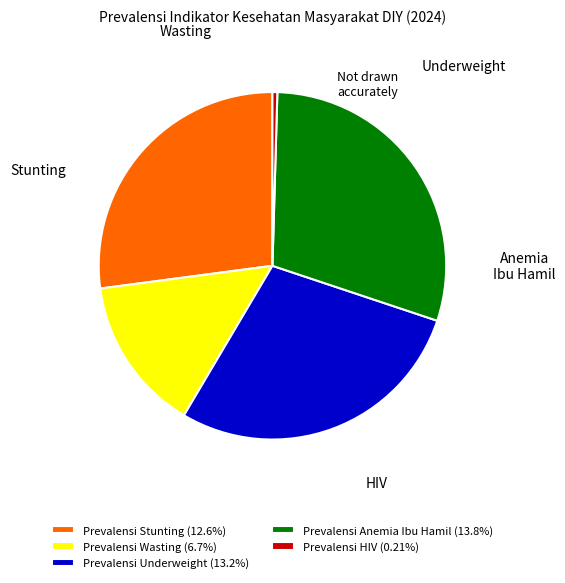

Does Prevalensi Stunting (12.6%) represent more than half of the total?

No